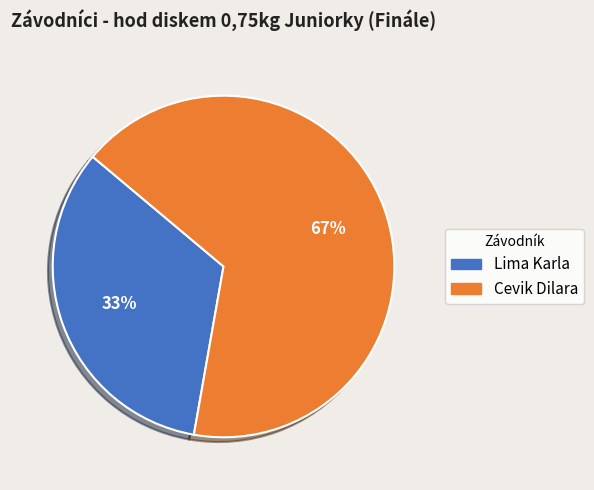

Which category accounts for the majority?

Cevik Dilara